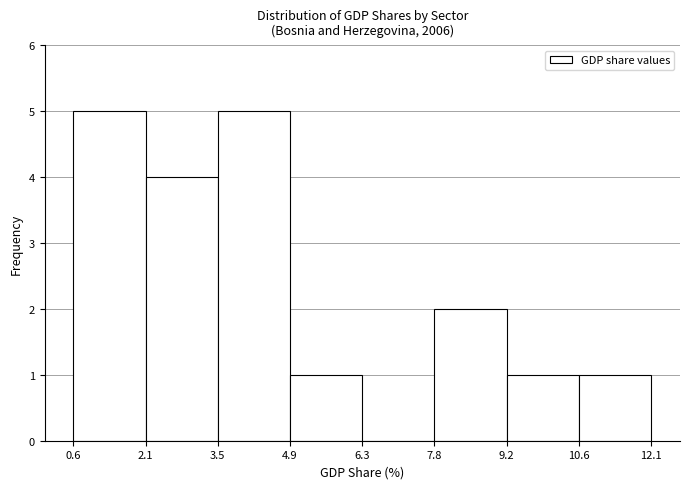

Reading left to right, list every bar in this chart as the range it spans on the x-axis followed by its height. The values are not printed on the chart, so give them approximately, as read against the axis.

0.6 to 2.1: 5
2.1 to 3.5: 4
3.5 to 4.9: 5
4.9 to 6.3: 1
6.3 to 7.8: 0
7.8 to 9.2: 2
9.2 to 10.6: 1
10.6 to 12.1: 1